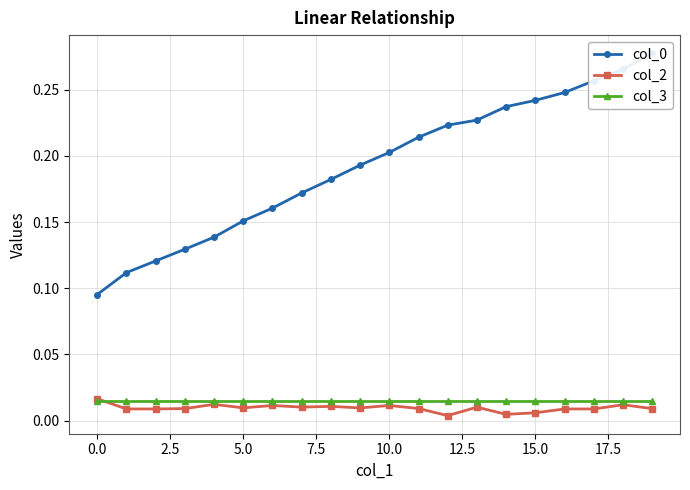

At how many categories does at least one series exceed 0?

20